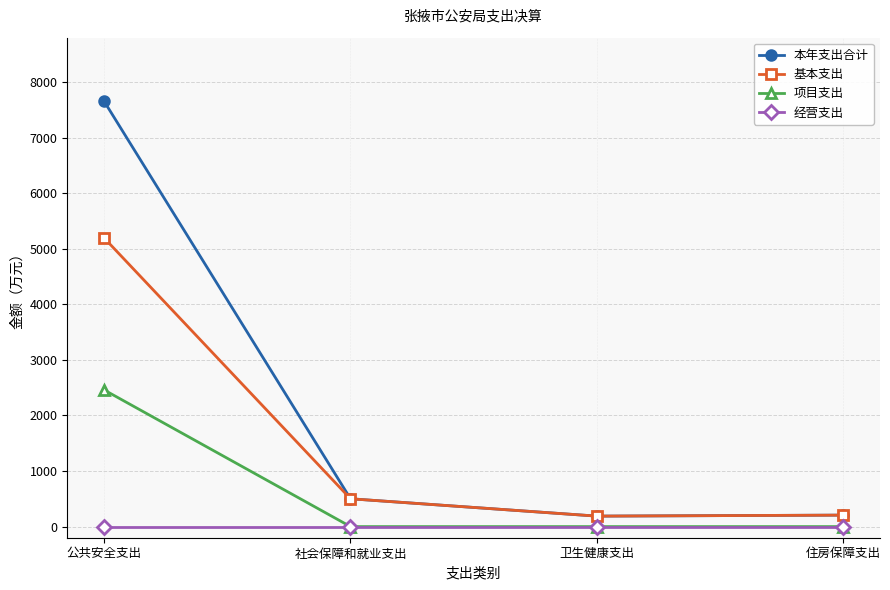

What value does the 基本支出 series have at 社会保障和就业支出?

501.0